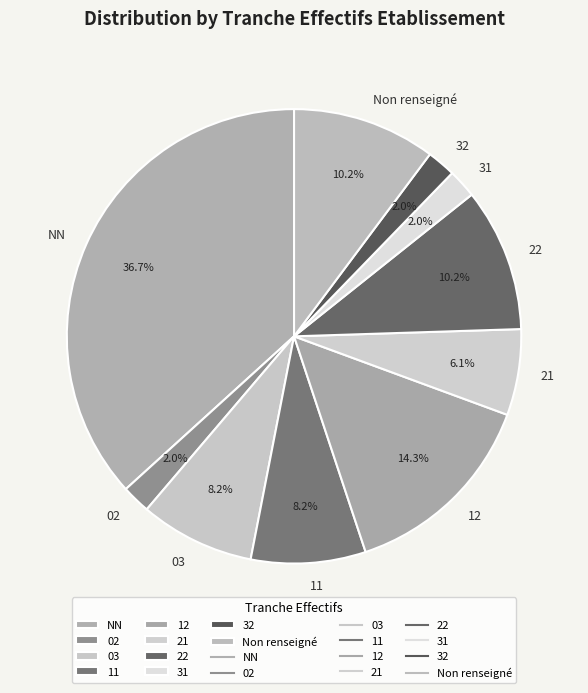

Between 11 and 12, which is larger?

12